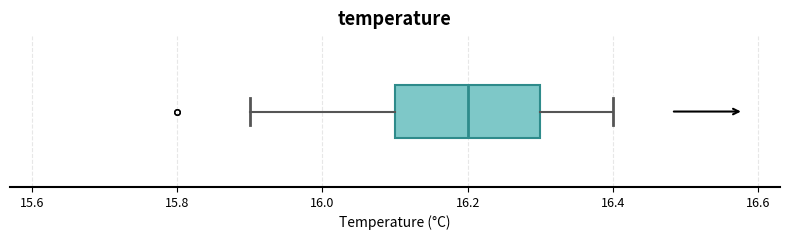

Where is the left edge of the box on the x-axis? The values are not printed on the chart, so give them approximately, as read against the axis.

16.1